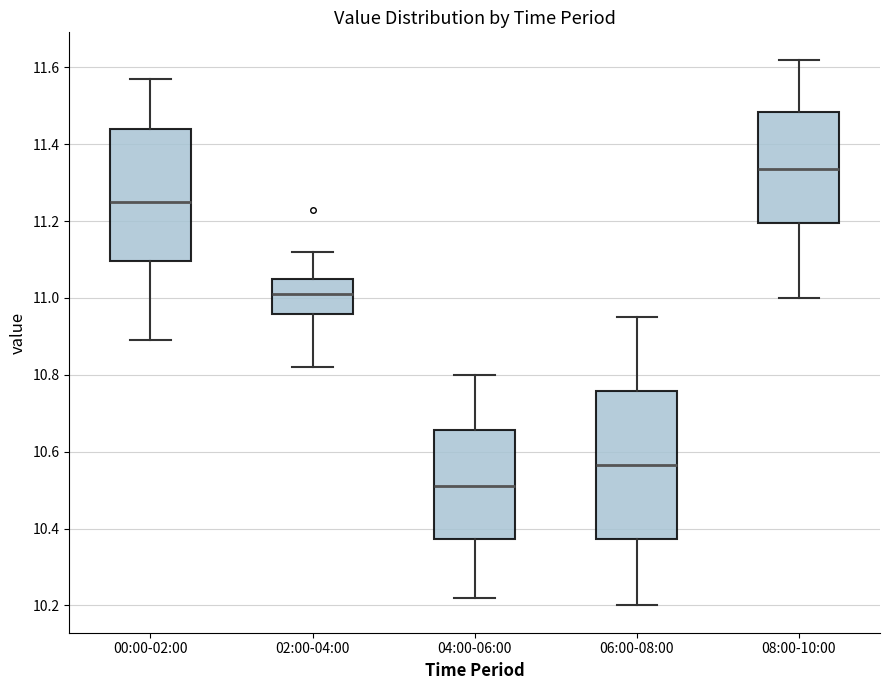

Reading left to right, read every box against the y-axis: the position of its median line, the range the box covers, and the ends of its whiskers. The values are not printed on the chart, so give them approximately, as read against the axis.

00:00-02:00: median 11.26, box 11.10 to 11.44, whiskers 10.90 to 11.58
02:00-04:00: median 11.02, box 10.96 to 11.06, whiskers 10.82 to 11.12
04:00-06:00: median 10.52, box 10.38 to 10.66, whiskers 10.22 to 10.80
06:00-08:00: median 10.56, box 10.38 to 10.76, whiskers 10.20 to 10.96
08:00-10:00: median 11.34, box 11.20 to 11.48, whiskers 11.00 to 11.62